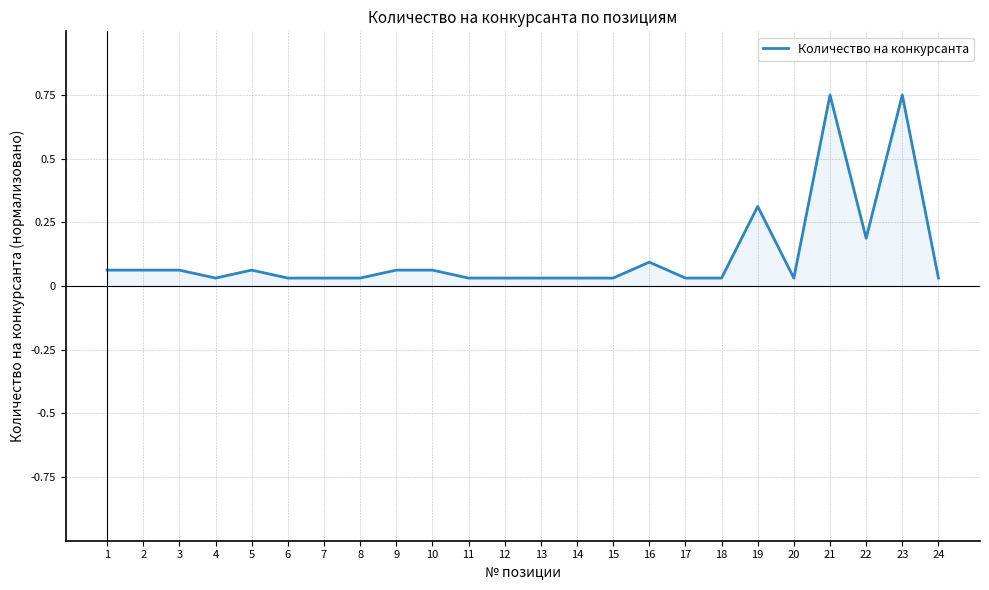

Is it true that the value at 19 is 0.5?

False